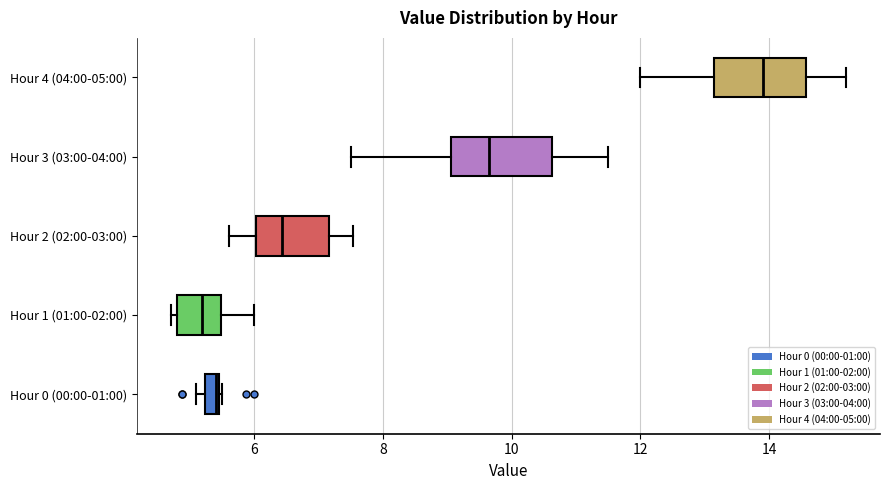

Which box has the furthest to the left median line?

Hour 1 (01:00-02:00)